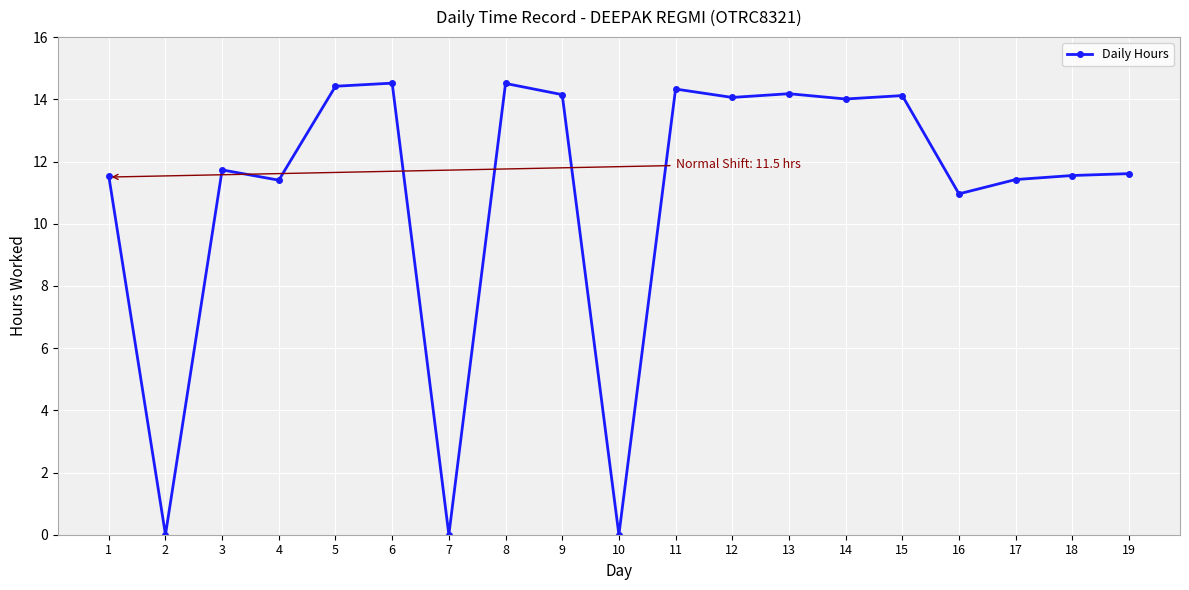

What is the greatest value displayed?

14.5